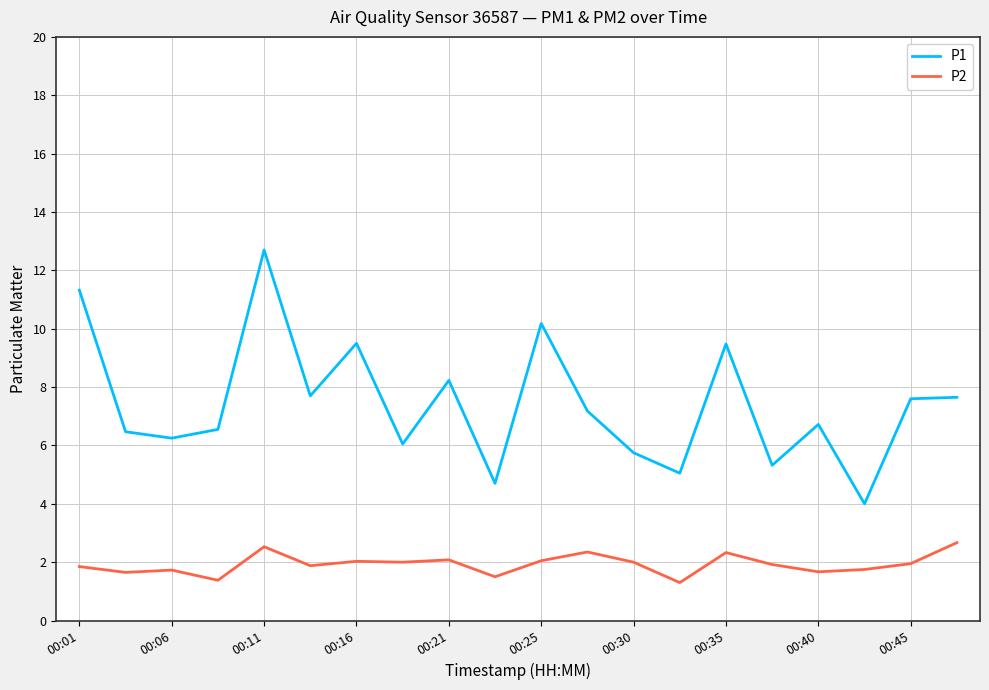

What is the smallest value displayed?

1.3